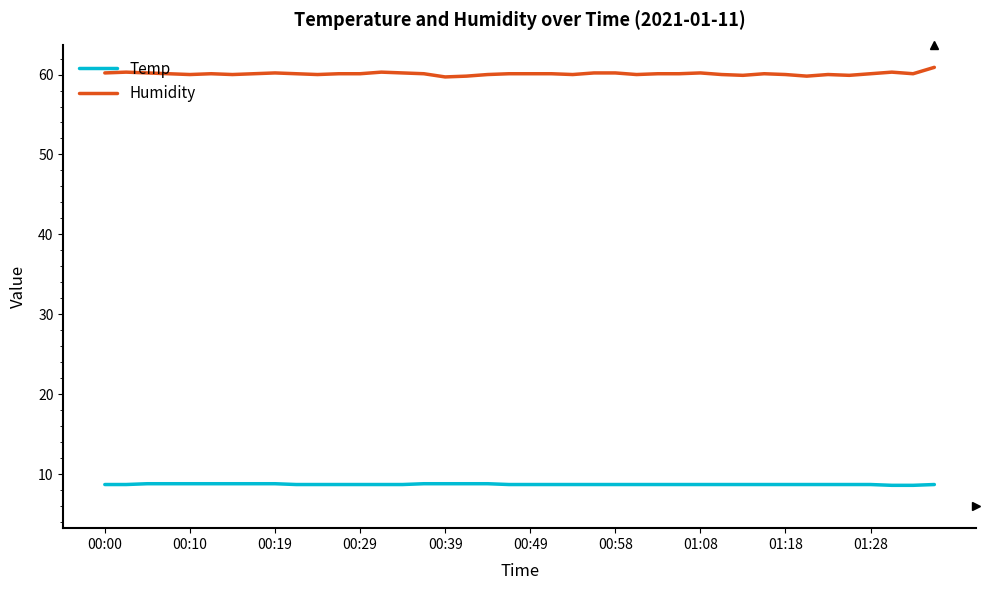

How many lines are shown in the chart?

2